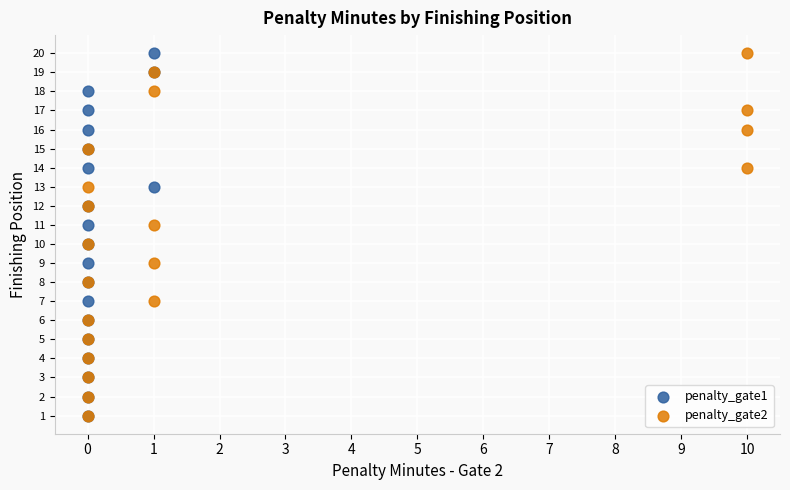

What are all the series names shown in the legend?

penalty_gate1, penalty_gate2